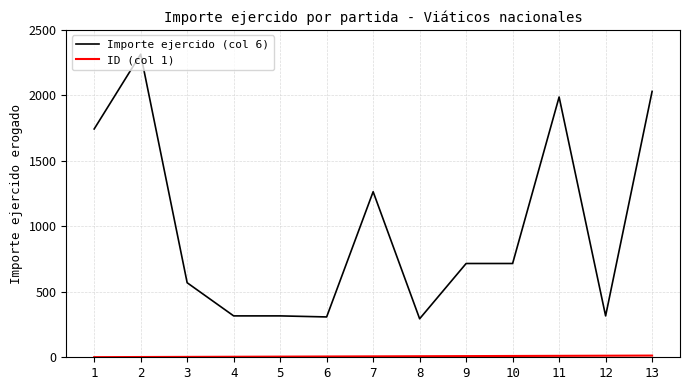

The value of Importe ejercido (col 6) at 1 is 558.1. True or false?

False